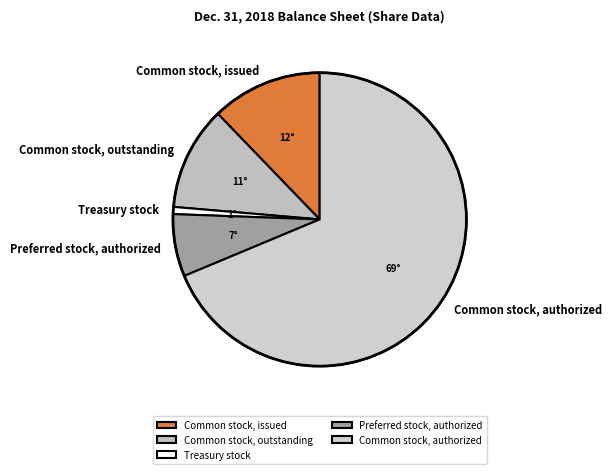

Do Common stock, issued and Common stock, authorized together represent more than half of the pie?

Yes